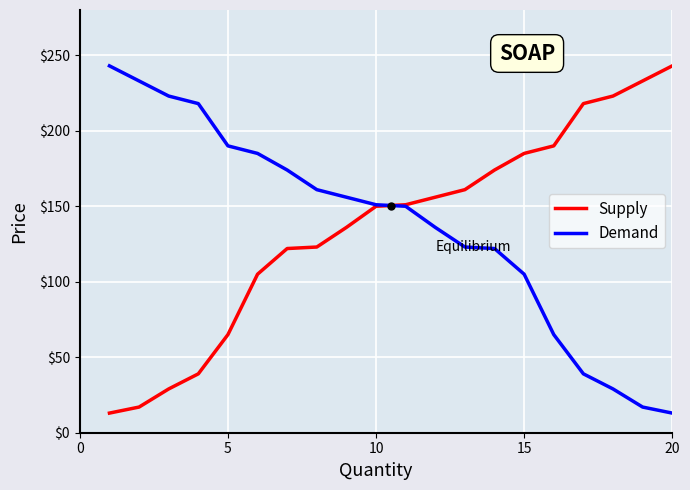

What is the minimum value for Supply?

13